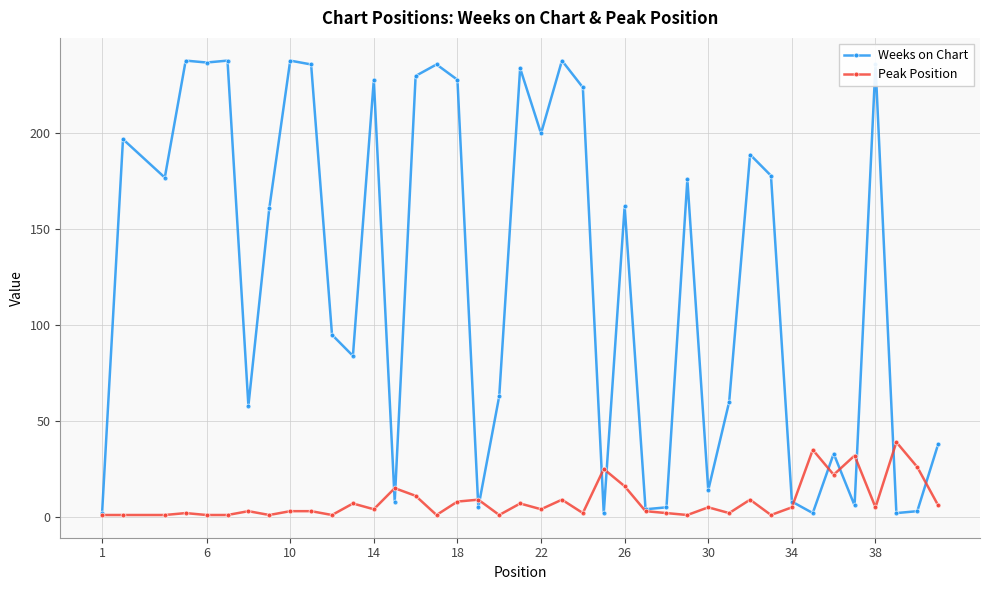

At how many categories does at least one series exceed 164?

19